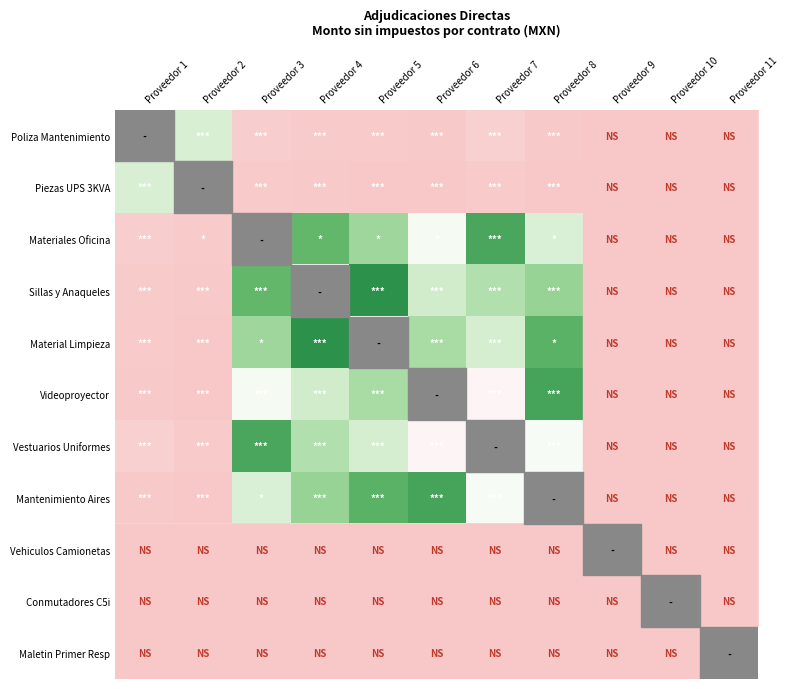

What is the difference between the highest and lowest values at Proveedor 7?

0.7